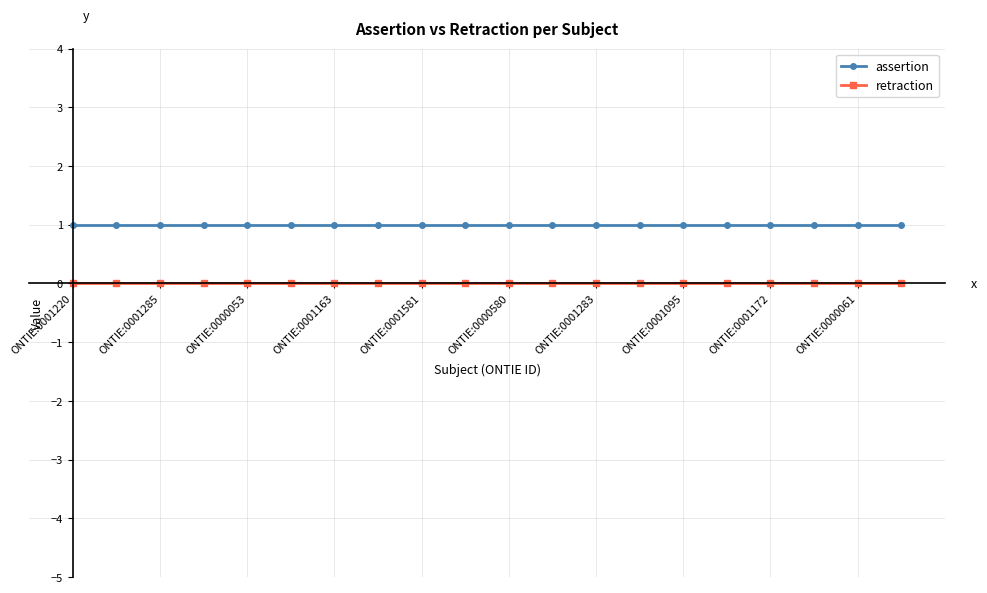

List the series in order of their overall mean, highest first.

assertion, retraction